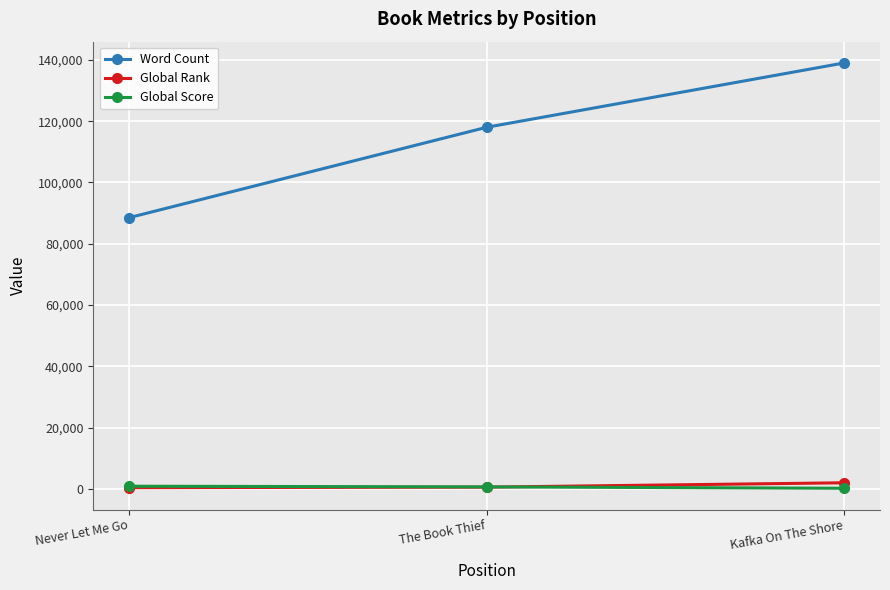

Does the chart display data point markers on the line(s)?

Yes